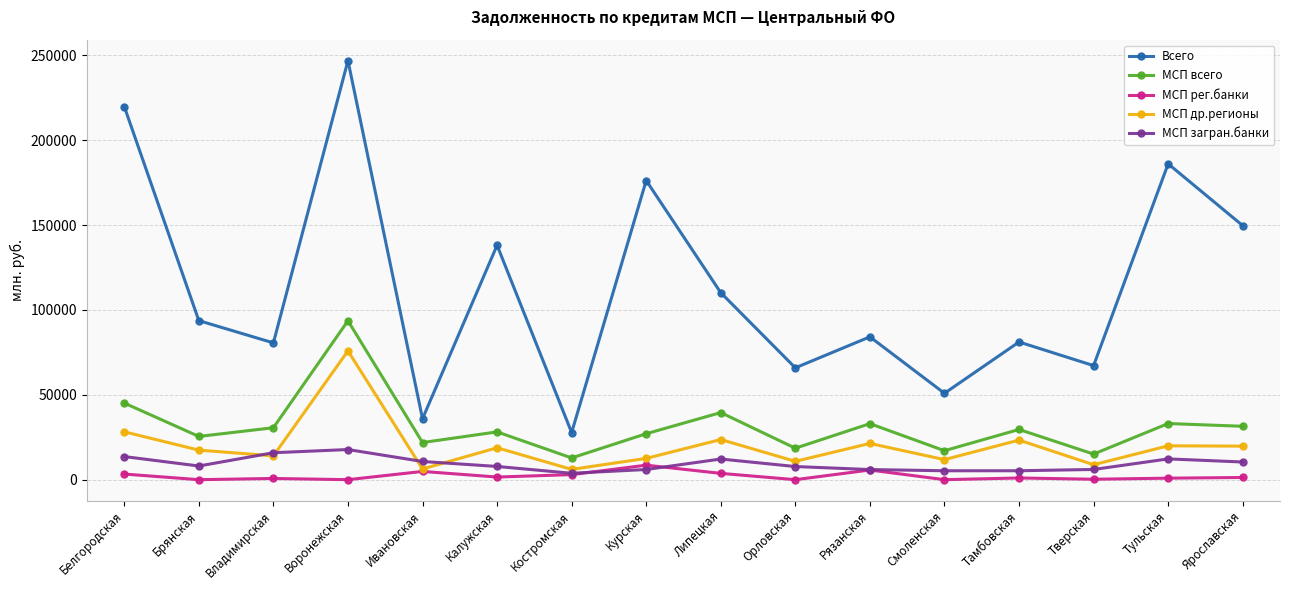

What is the value of the Всего point at the 15th from the left?

186106